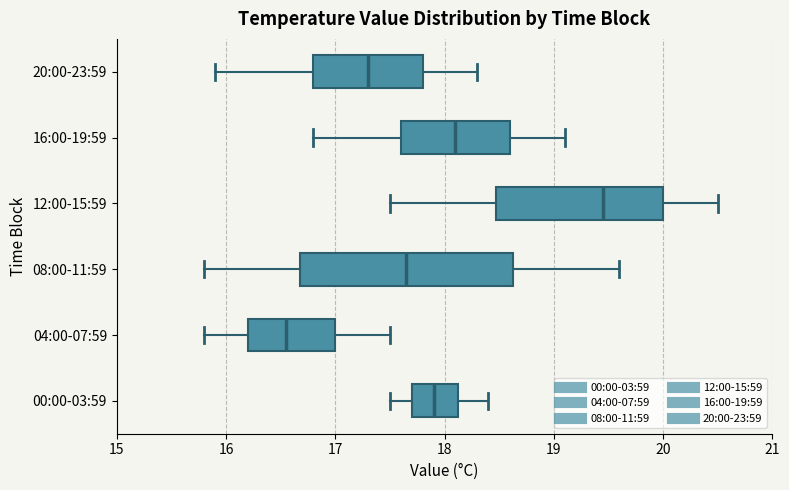

Which box has the furthest to the left median line?

04:00-07:59